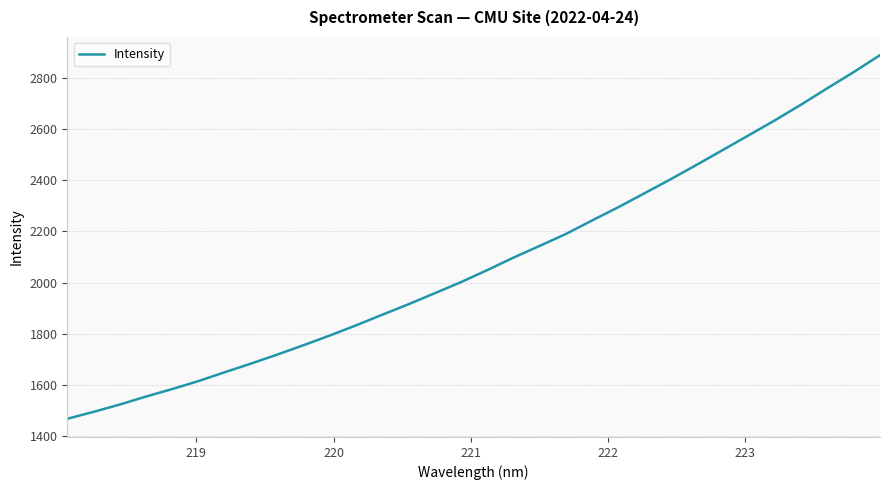

What is the smallest value displayed?

1466.8